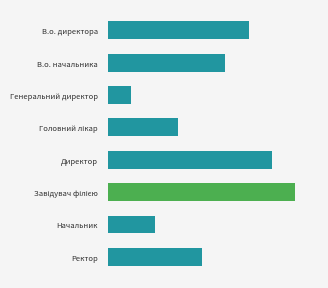

Does the chart contain any negative values?

No